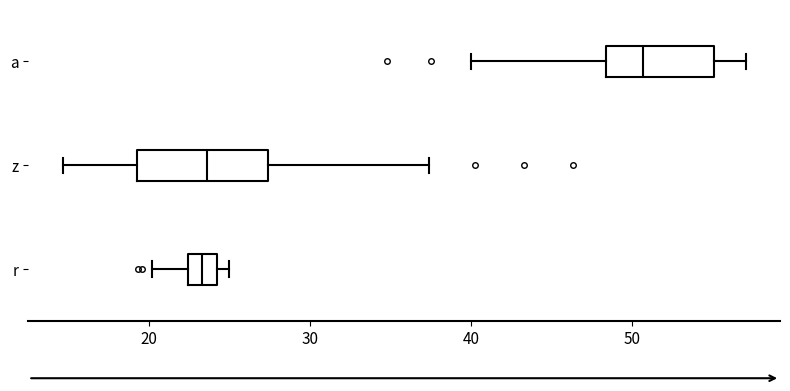

Where is the left edge of the box for a on the x-axis? The values are not printed on the chart, so give them approximately, as read against the axis.

48